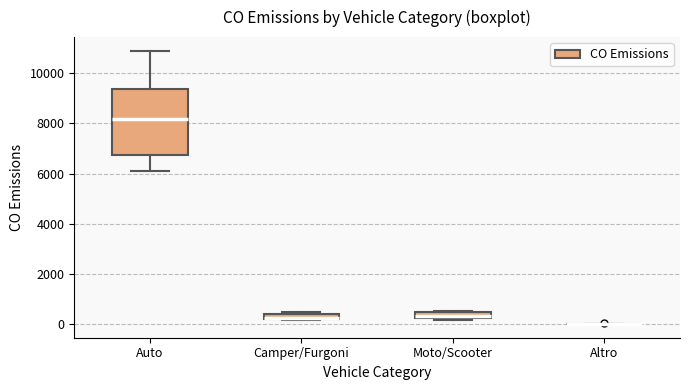

Where is the lower edge of the box for Auto on the y-axis? The values are not printed on the chart, so give them approximately, as read against the axis.

6800